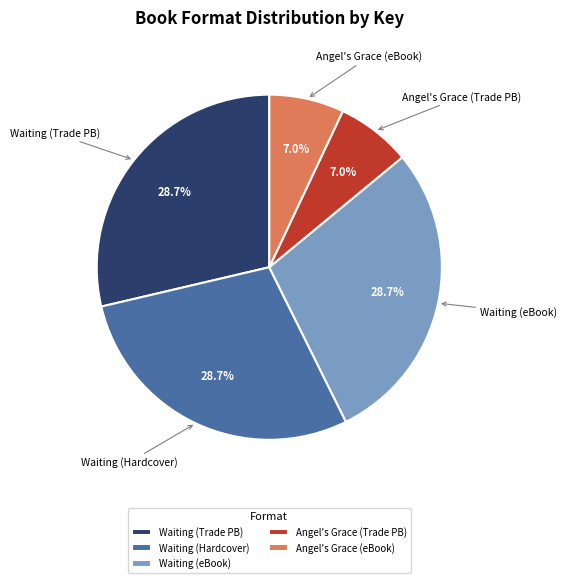

Is Waiting (eBook) the majority of the pie?

No